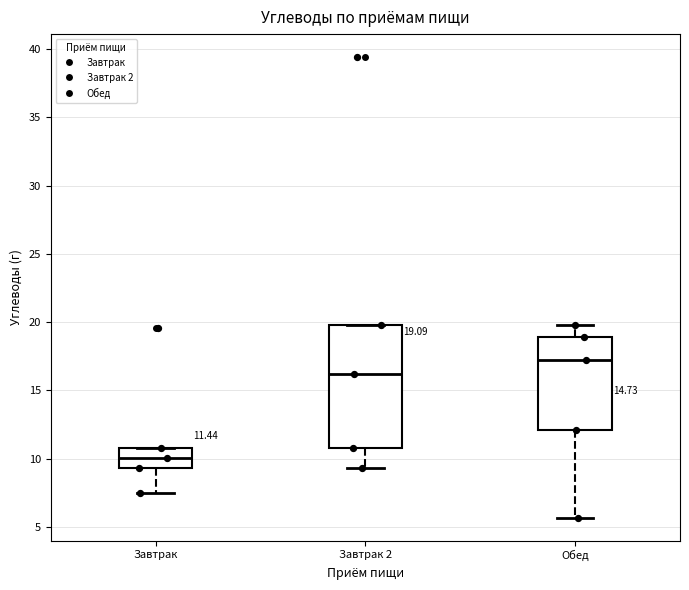

Which box is the tallest, from its lower edge to its upper edge?

Завтрак 2